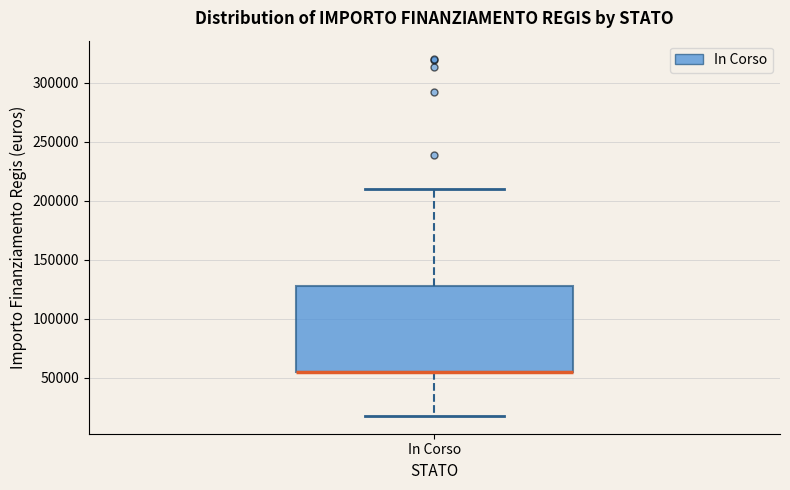

Where is the lower edge of the box for In Corso on the y-axis? The values are not printed on the chart, so give them approximately, as read against the axis.

55000